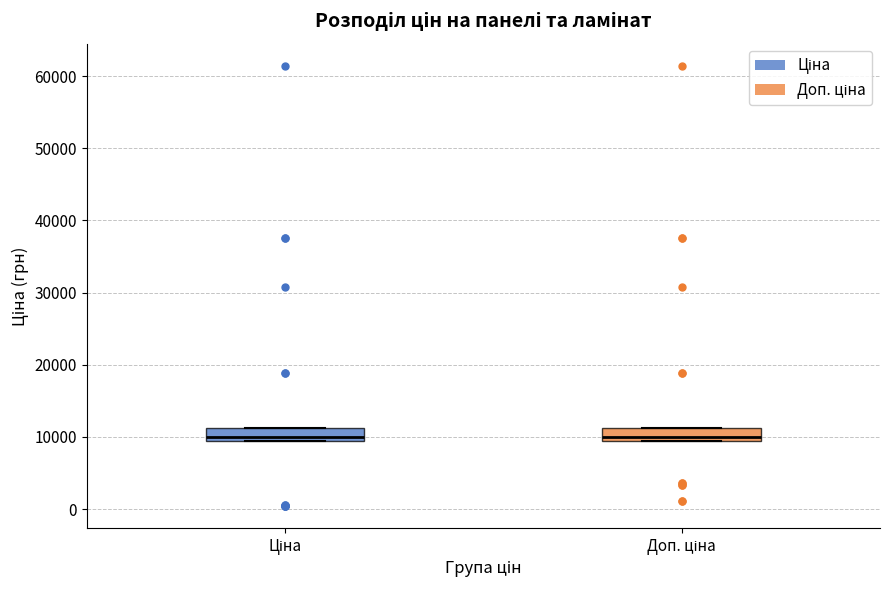

Reading left to right, read every box against the y-axis: the position of its median line, the range the box covers, and the ends of its whiskers. The values are not printed on the chart, so give them approximately, as read against the axis.

Ціна: median 10000, box 9000 to 11000, whiskers 9000 to 11000
Доп. ціна: median 10000, box 9000 to 11000, whiskers 9000 to 11000